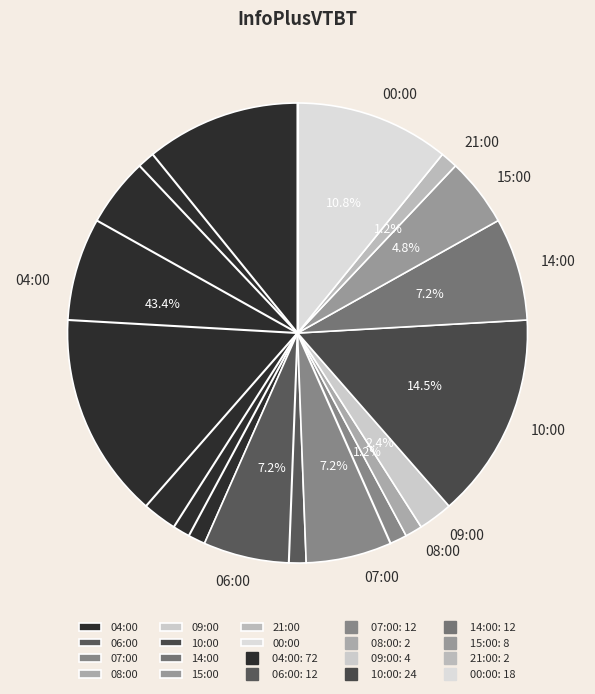

How many slices are in this pie chart?

10